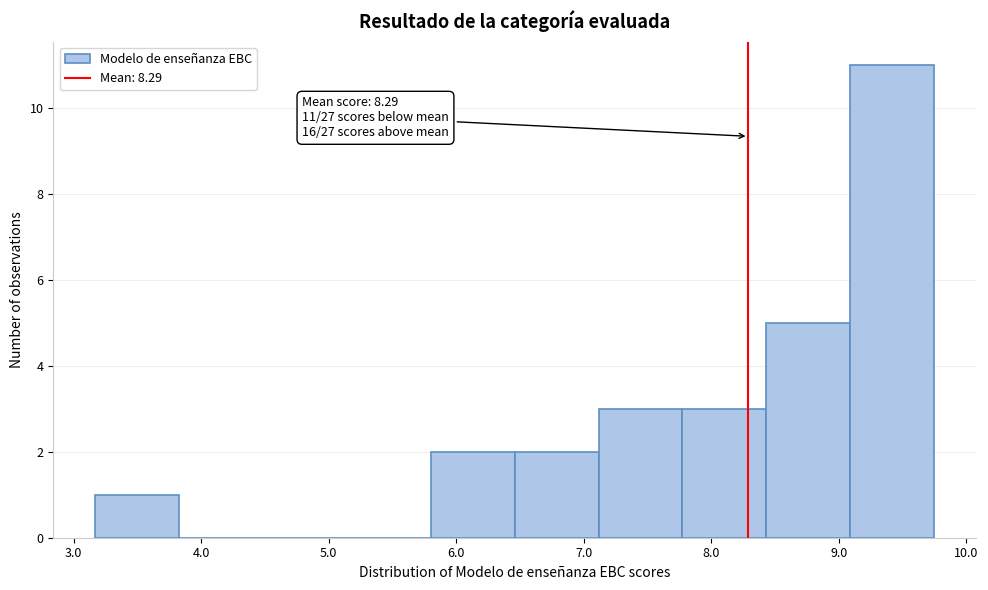

Which range on the x-axis has the tallest bar?

9.1 to 9.7